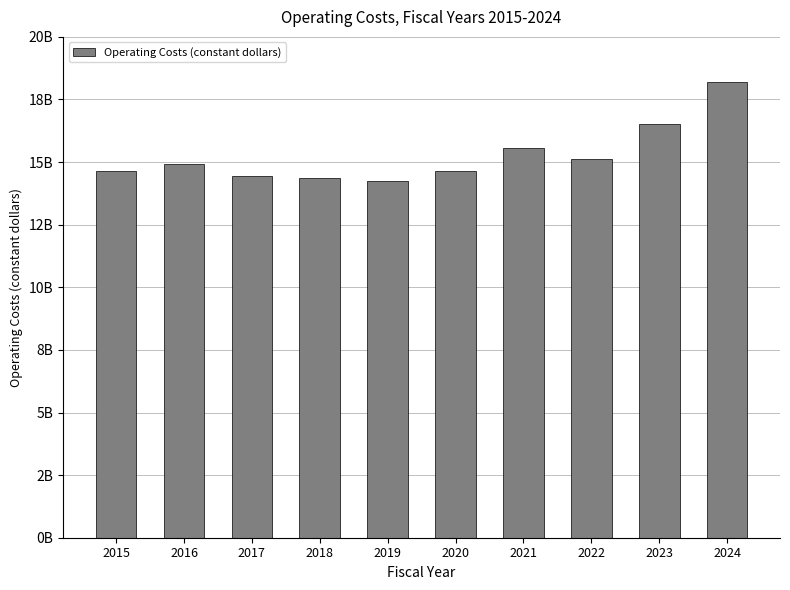

What is the ratio of the value at 2016 to the value at 2022?

1.0